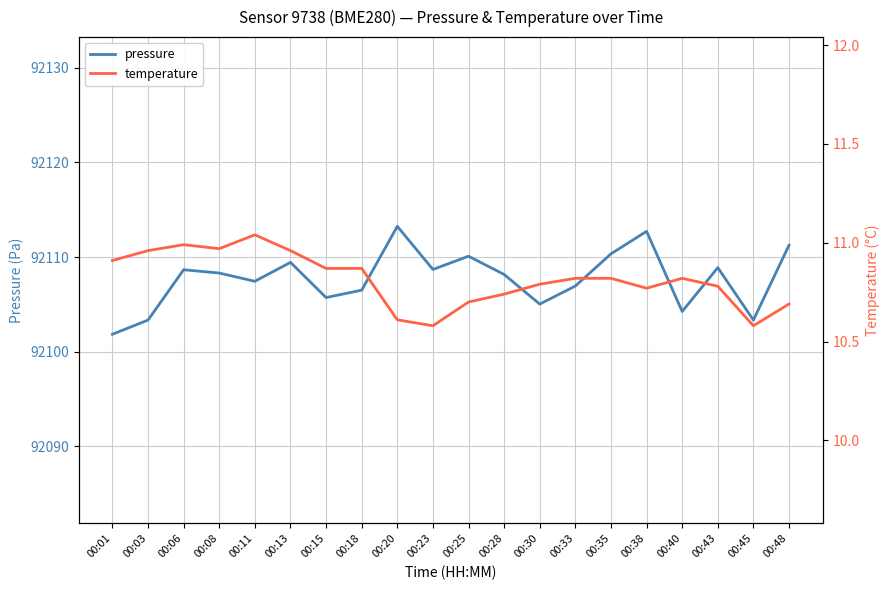

List the labels in order of pressure value, smallest first.

00:01, 00:03, 00:45, 00:40, 00:30, 00:15, 00:18, 00:33, 00:11, 00:28, 00:08, 00:06, 00:23, 00:43, 00:13, 00:25, 00:35, 00:48, 00:38, 00:20